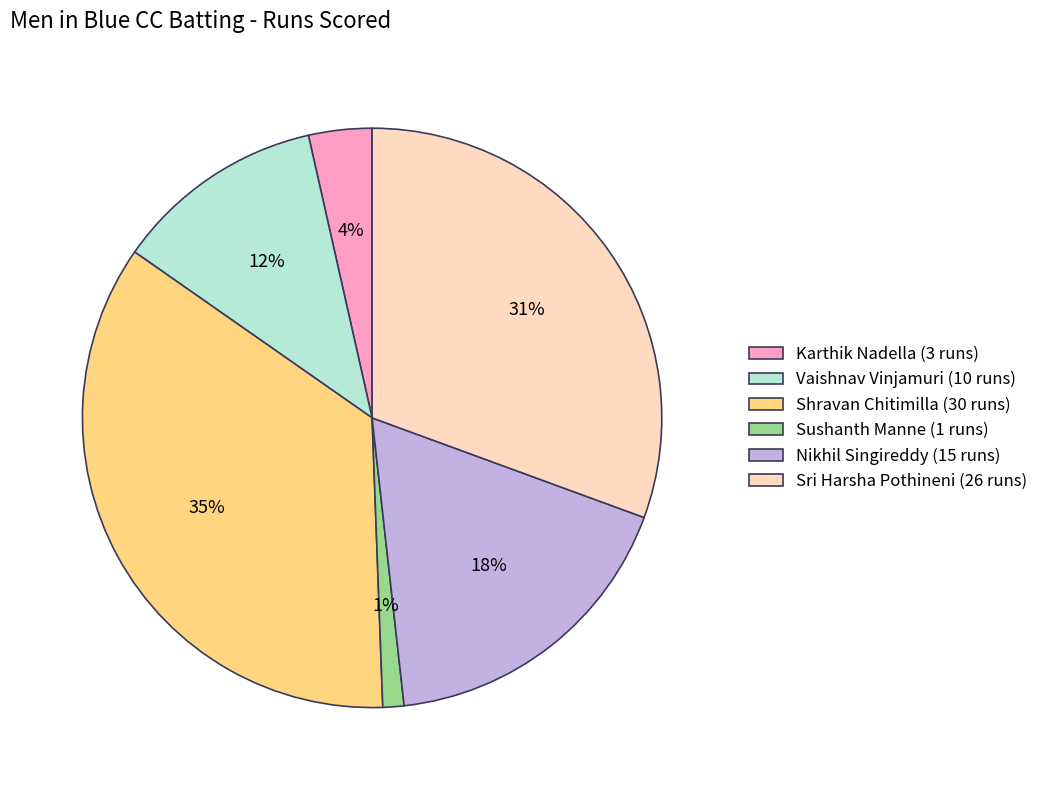

Is it true that Shravan Chitimilla (30 runs) is 26% of the pie?

False